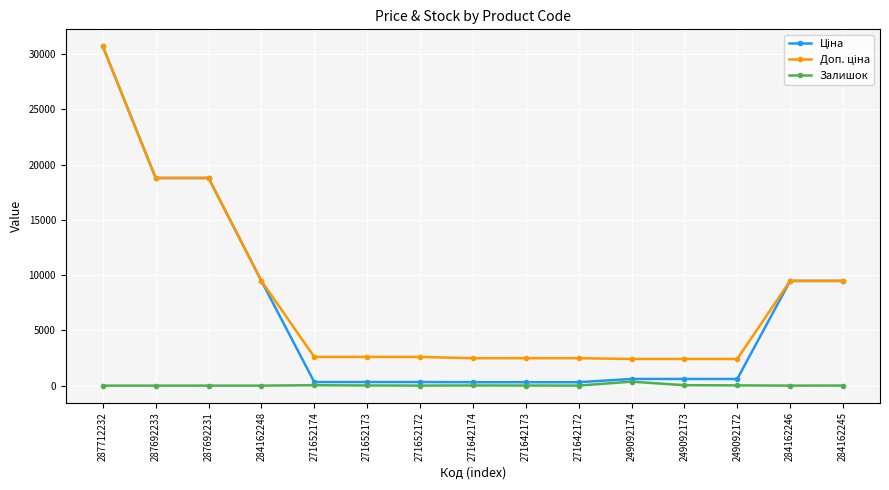

Does the chart have visible grid lines?

Yes